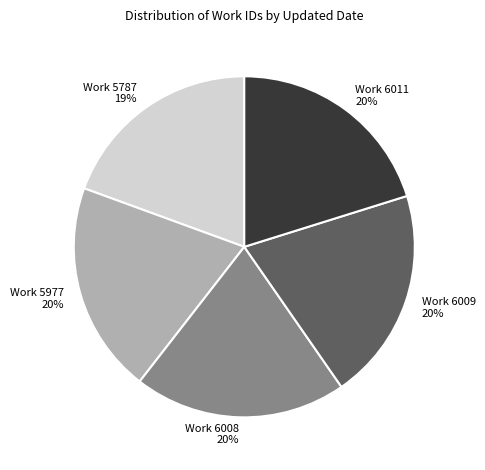

Which slice is the smallest?

Work 5787